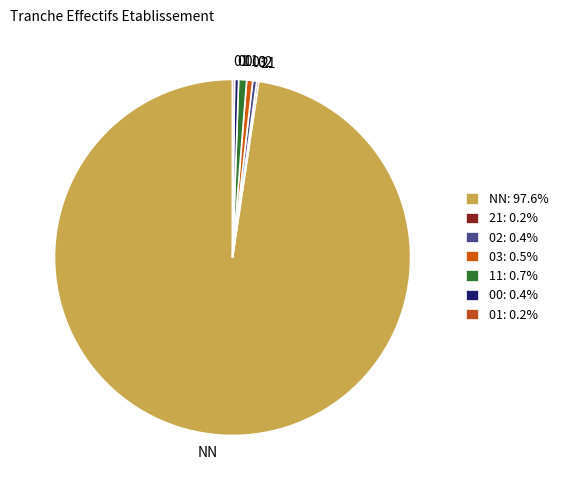

Is the sum of 11 and NN greater than half?

Yes